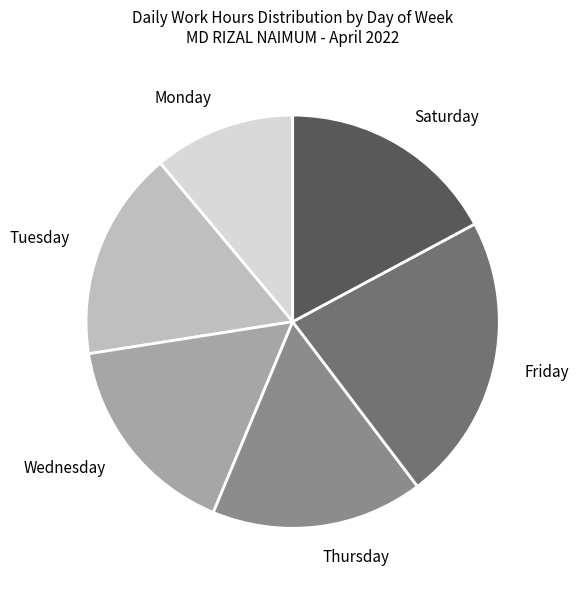

Combined, do Thursday and Saturday account for over 50%?

No